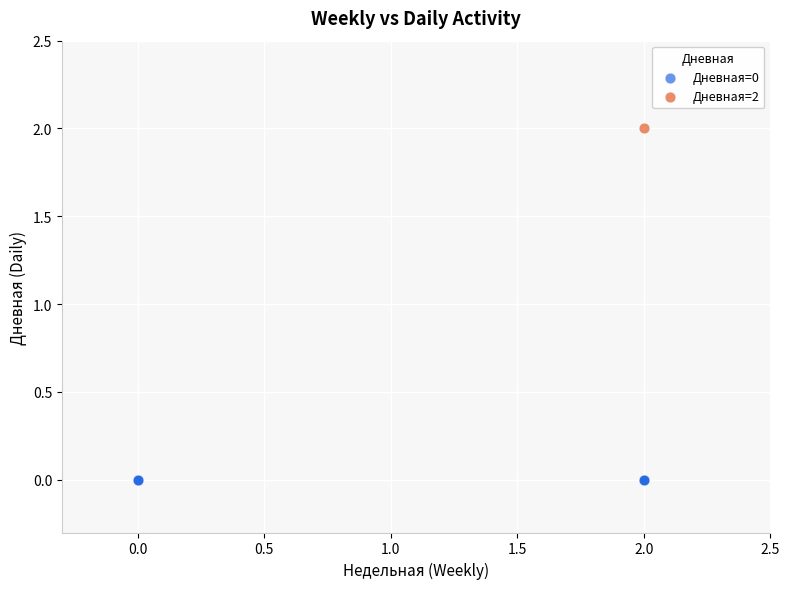

What are all the series names shown in the legend?

Дневная=0, Дневная=2